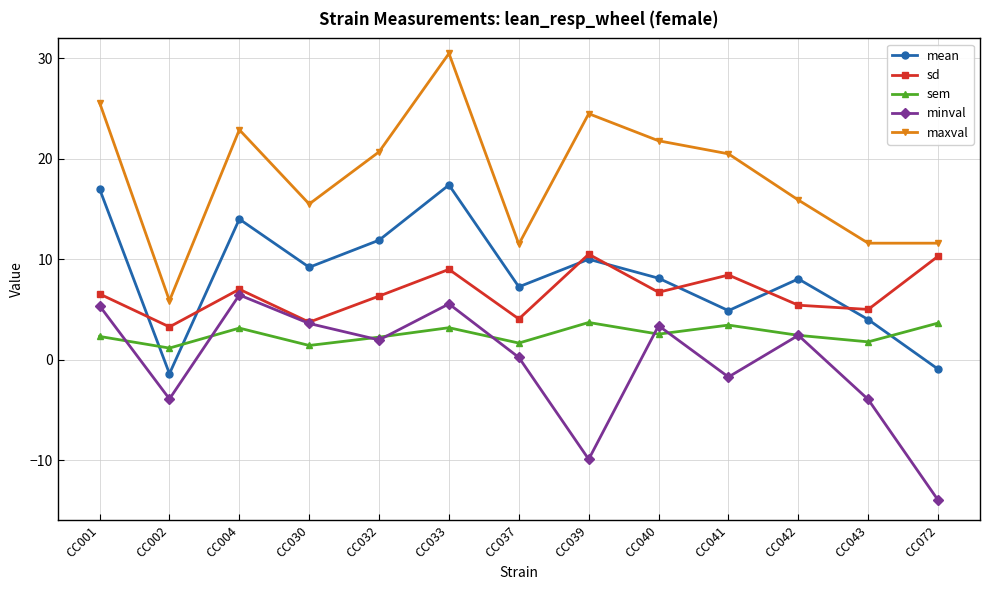

What is the average value of the minval series?

-0.4